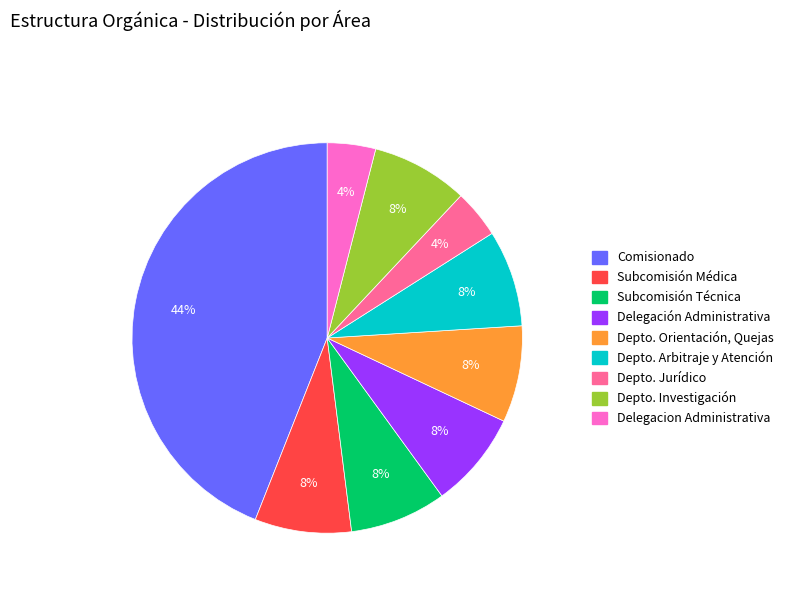

To the nearest percent, what is the average slice percentage?

11%